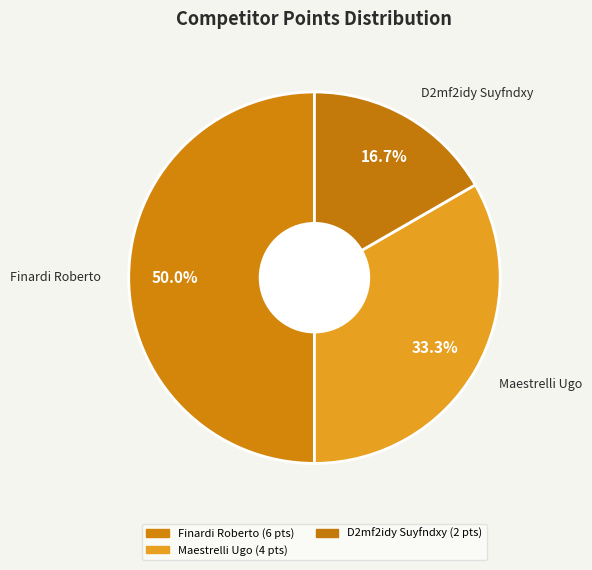

To the nearest percent, what is the difference between the largest and smallest slice percentages?

33%